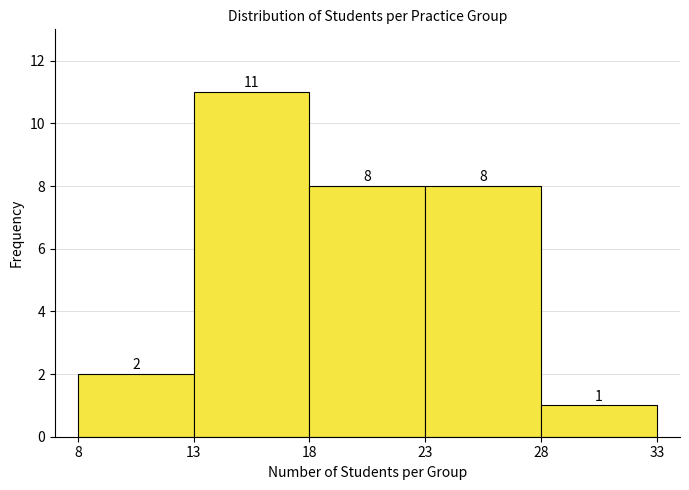

Which range on the x-axis has the tallest bar?

13 to 18